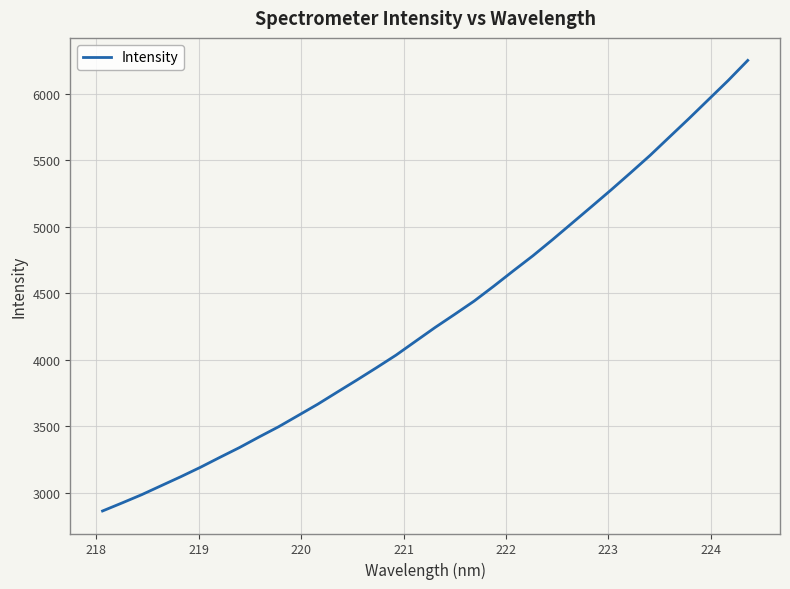

What is the smallest value displayed?

2864.2